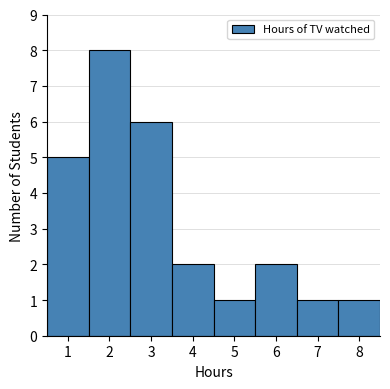

Reading left to right, transcribe this chart: for each bar, give the range it covers on the x-axis and its height. The values are not printed on the chart, so give them approximately, as read against the axis.

0.5 to 1.5: 5
1.5 to 2.5: 8
2.5 to 3.5: 6
3.5 to 4.5: 2
4.5 to 5.5: 1
5.5 to 6.5: 2
6.5 to 7.5: 1
7.5 to 8.5: 1